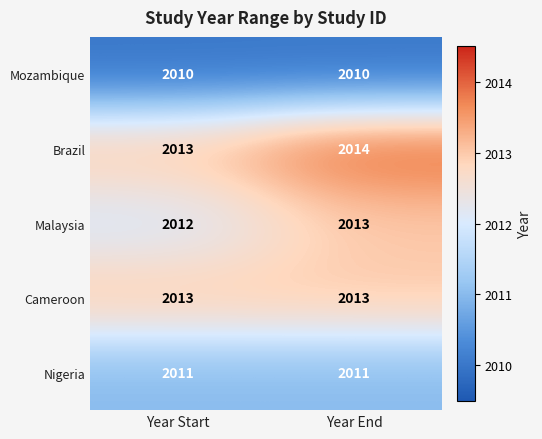

What is the sum of the Mozambique values at Year Start and Year End?

4020